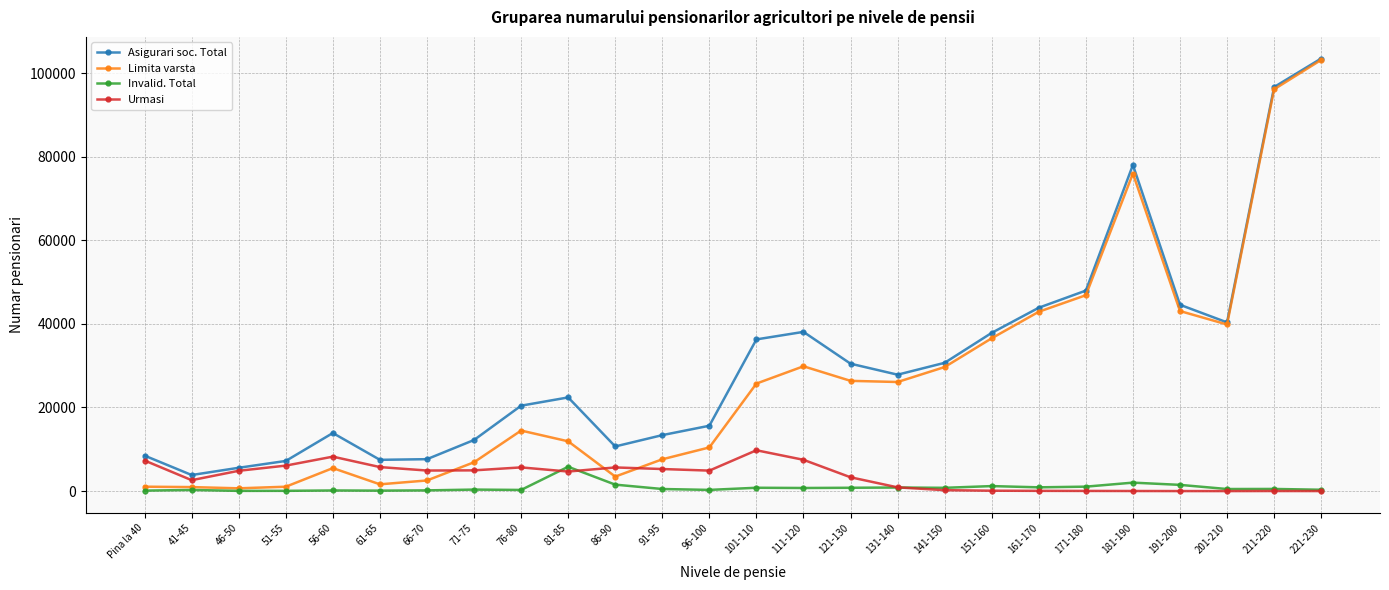

Which series has the largest range (max minus min)?

Limita varsta